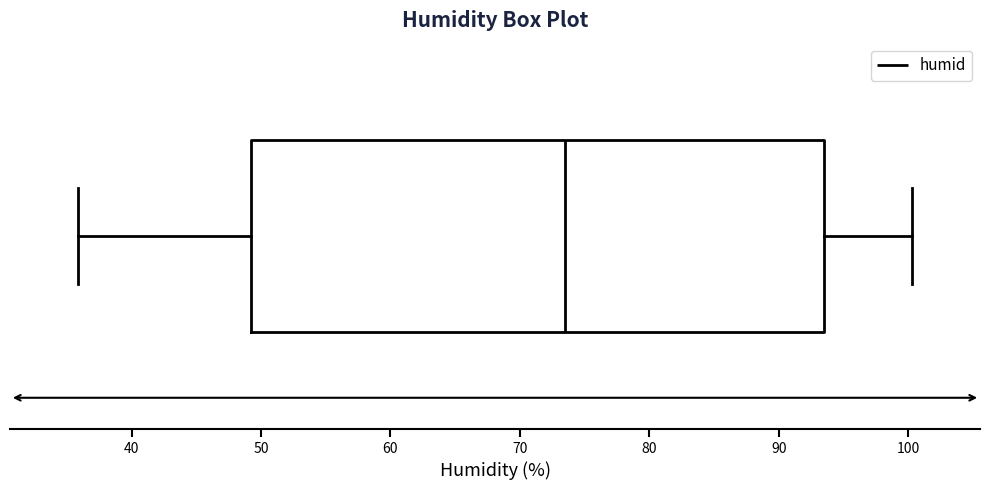

Where does the left whisker of the box end on the x-axis? The values are not printed on the chart, so give them approximately, as read against the axis.

36